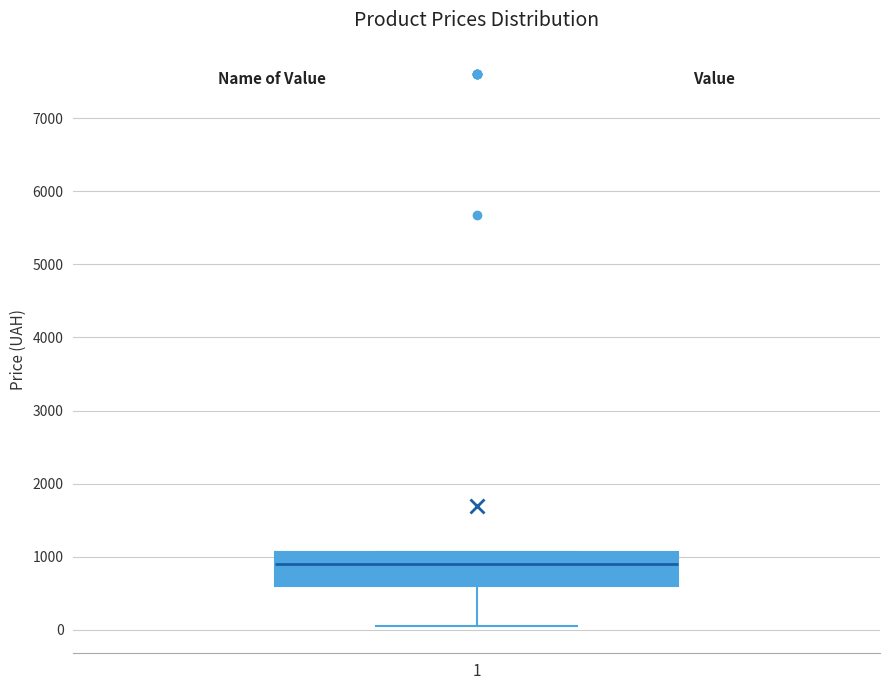

Where does the lower whisker of the box at x = 1 end on the y-axis? The values are not printed on the chart, so give them approximately, as read against the axis.

100